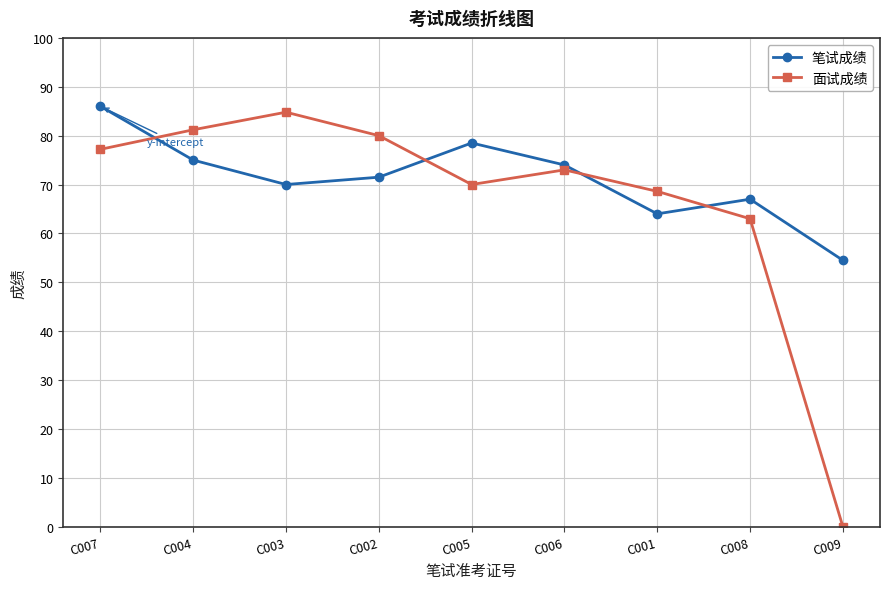

Does the chart have visible grid lines?

Yes